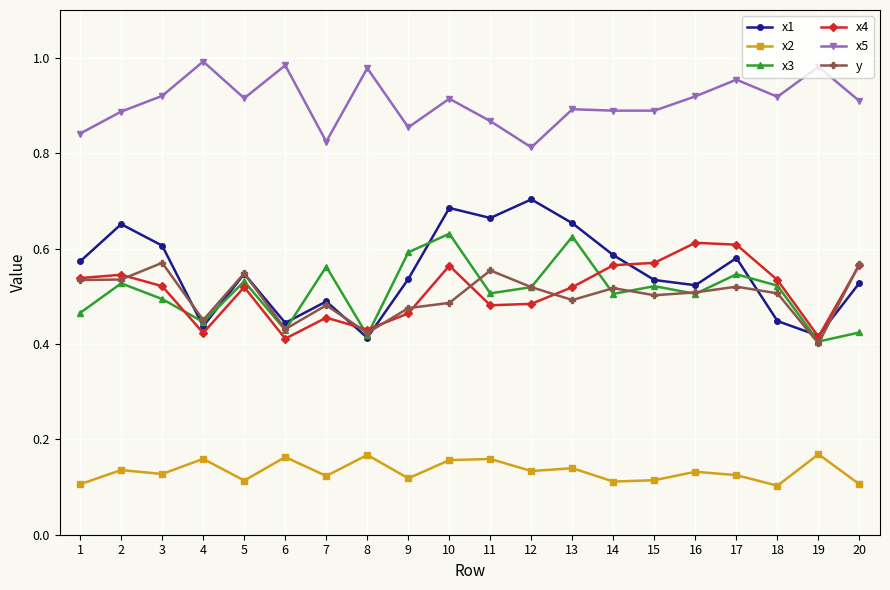

Which series has the largest range (max minus min)?

x1